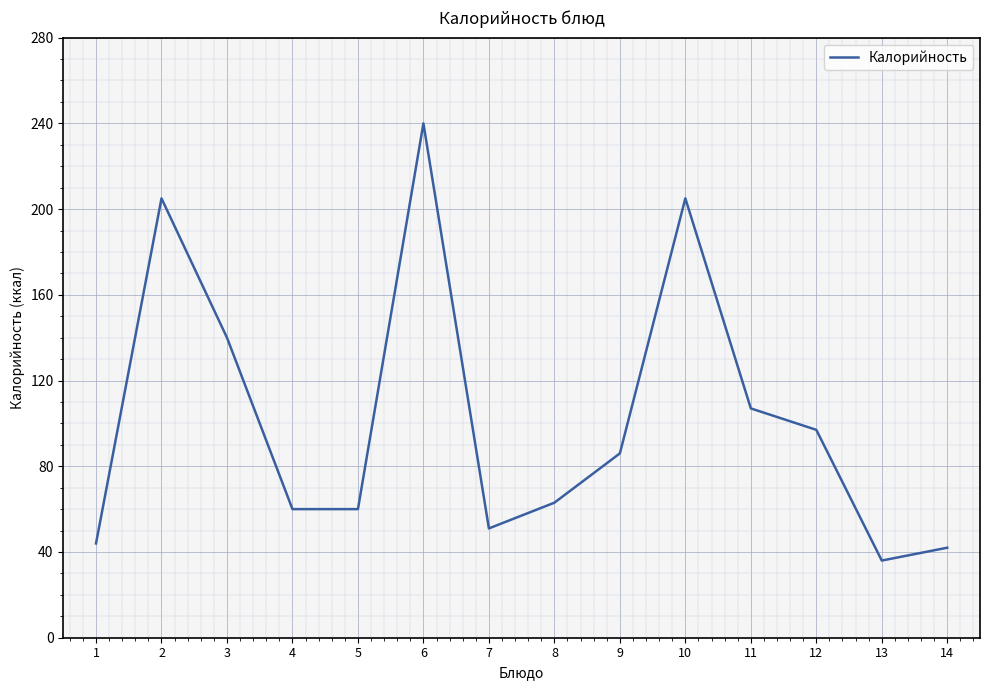

Where does the data first go above 86?

2